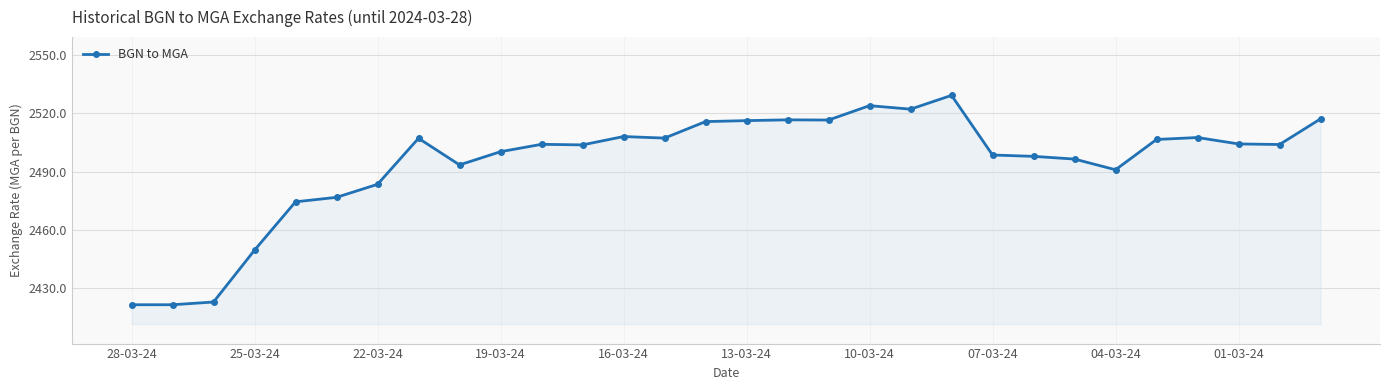

What is the minimum value shown in the chart?

2421.5